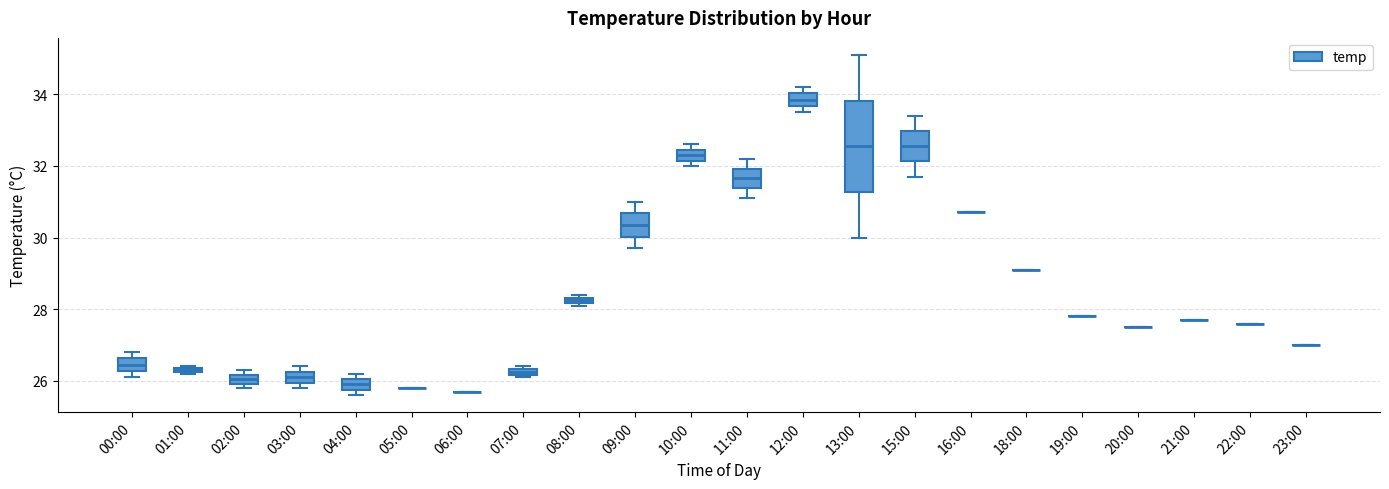

Which box is the tallest, from its lower edge to its upper edge?

13:00